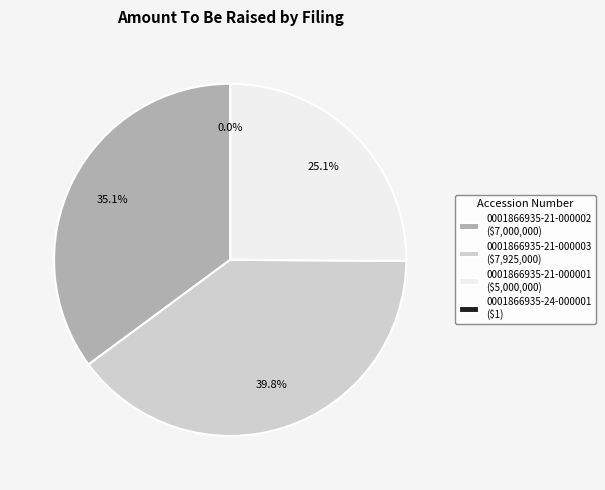

To the nearest percent, what percentage of the pie is 0001866935-21-000002?

35%